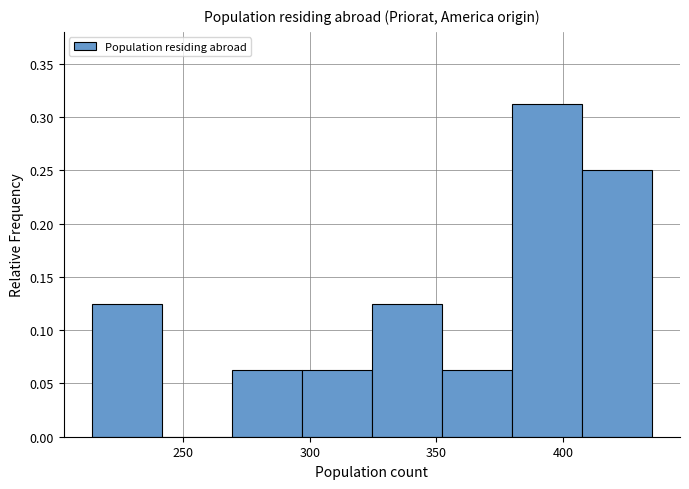

Which range on the x-axis has the tallest bar?

380 to 405